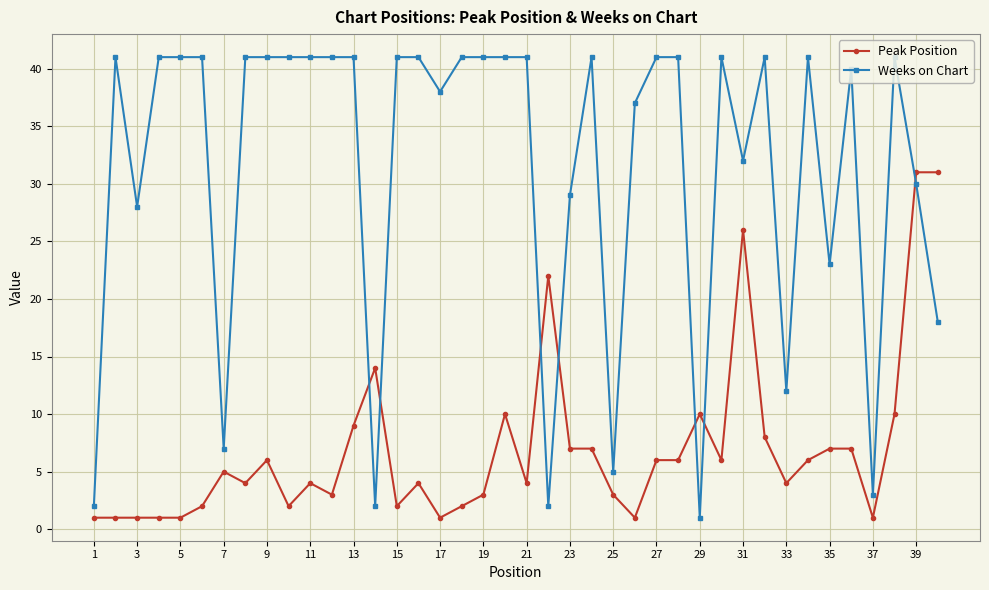

What is the highest value of the Peak Position series?

31